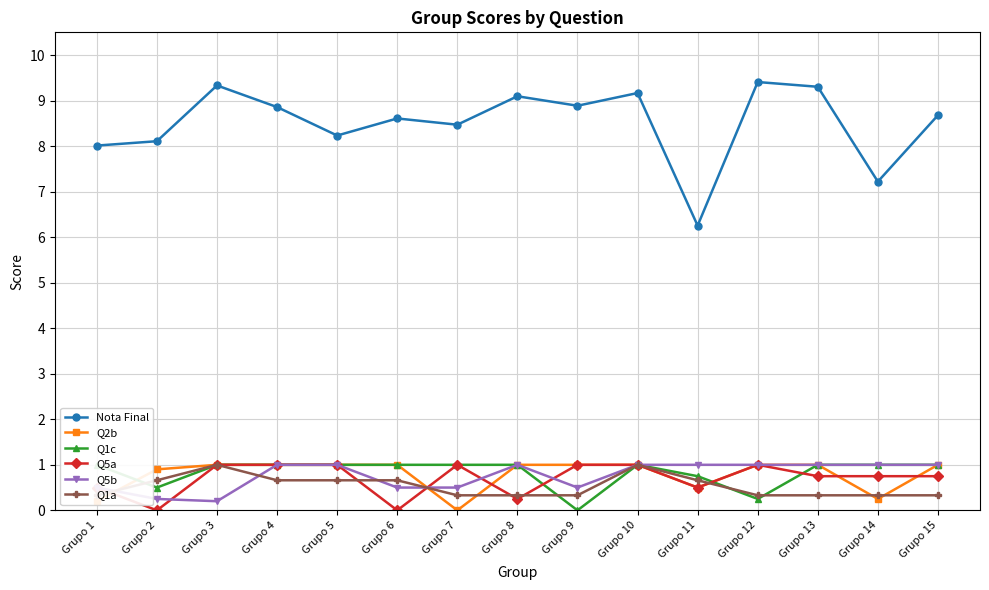

What is the highest value of the Q5b series?

1.0